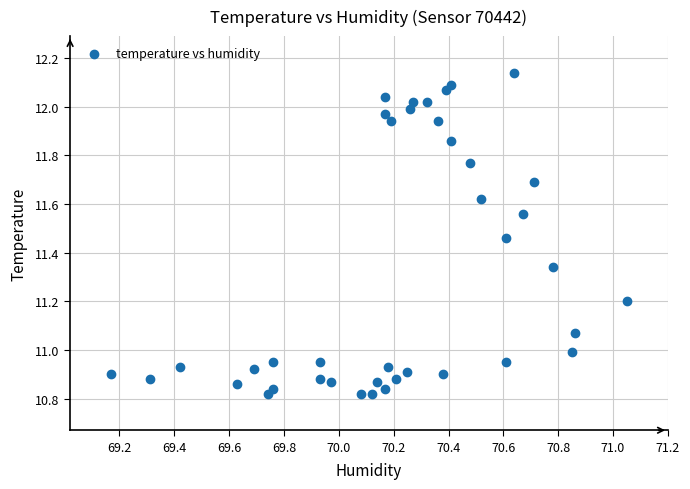

What is the range of Y values (max minus min)?

1.3